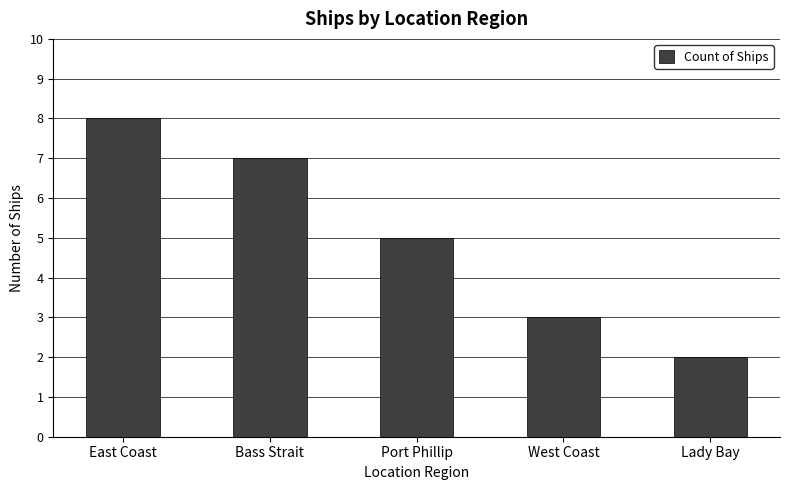

What is the change in value from East Coast to West Coast?

-5